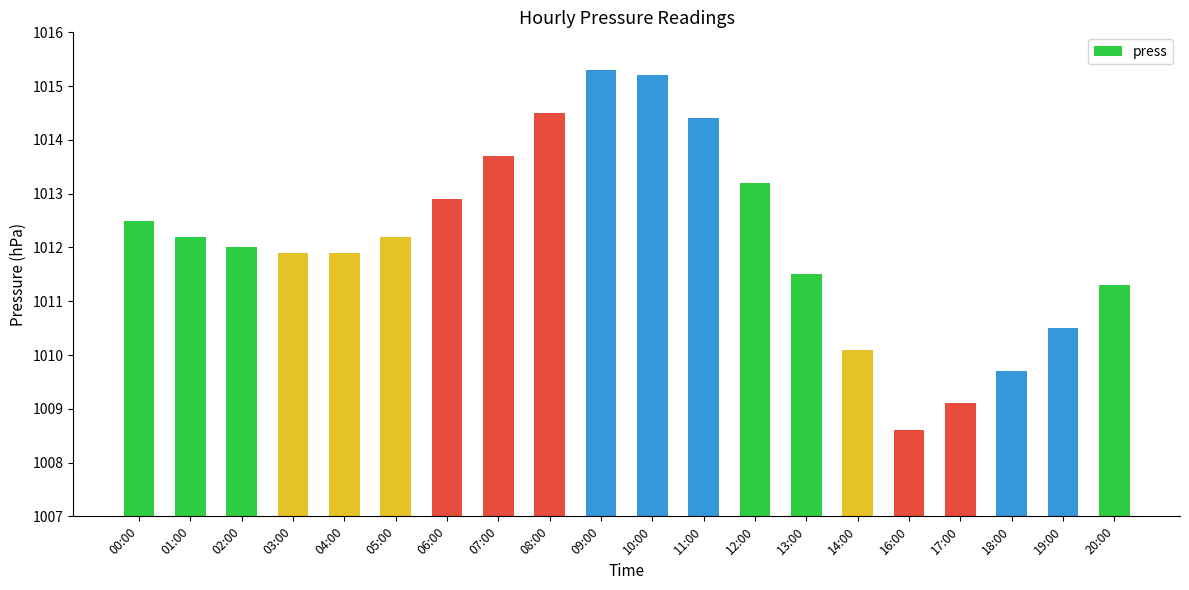

What is the sum of the values at 20:00 and 17:00?

2020.4